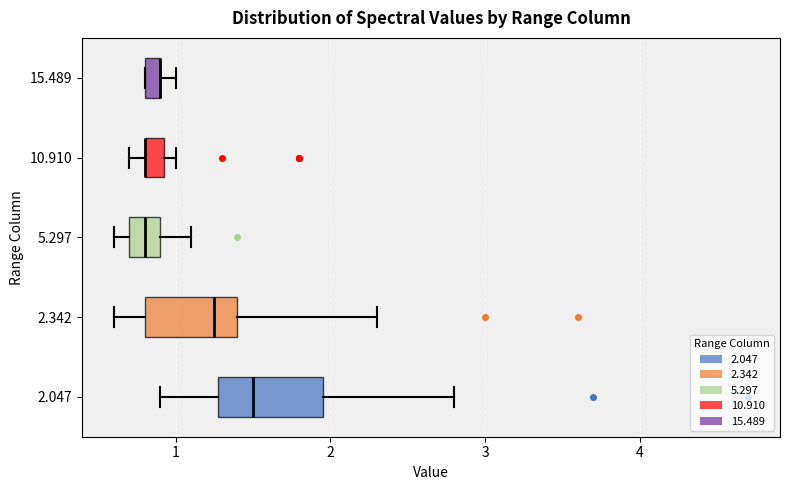

Where does the left whisker of the box at y = 10.910 end on the x-axis? The values are not printed on the chart, so give them approximately, as read against the axis.

0.7